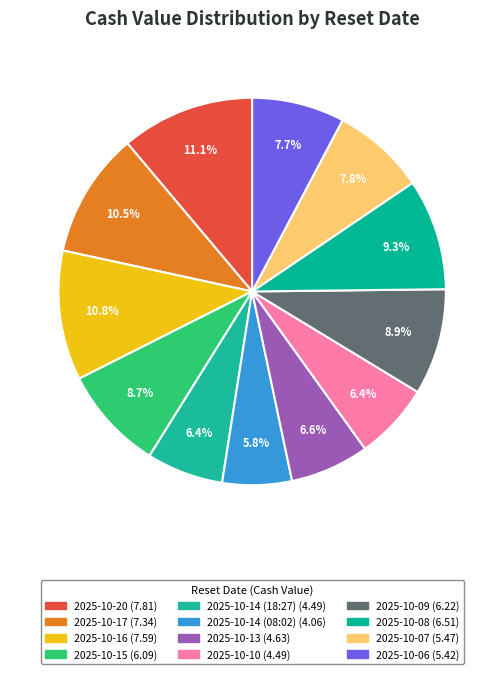

Which slice is the largest?

2025-10-20